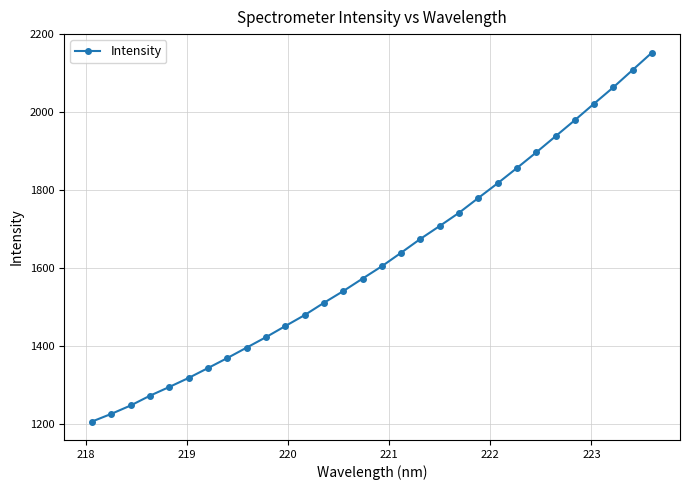

Is this an area chart (filled region under the line)?

No